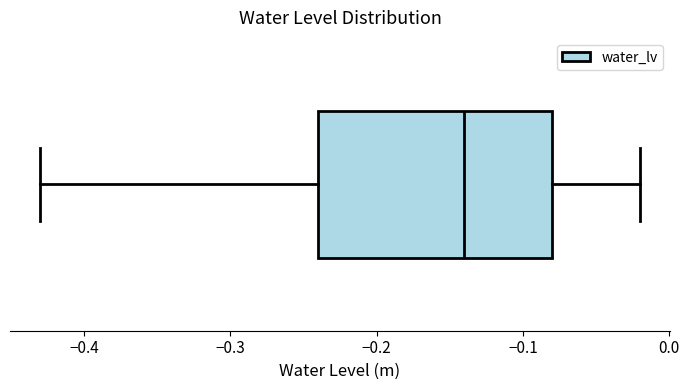

Read this box plot against the x-axis: the position of the median line, the range covered by the box, and the ends of both whiskers. The values are not printed on the chart, so give them approximately, as read against the axis.

median -0.14, box -0.24 to -0.08, whiskers -0.43 to -0.02